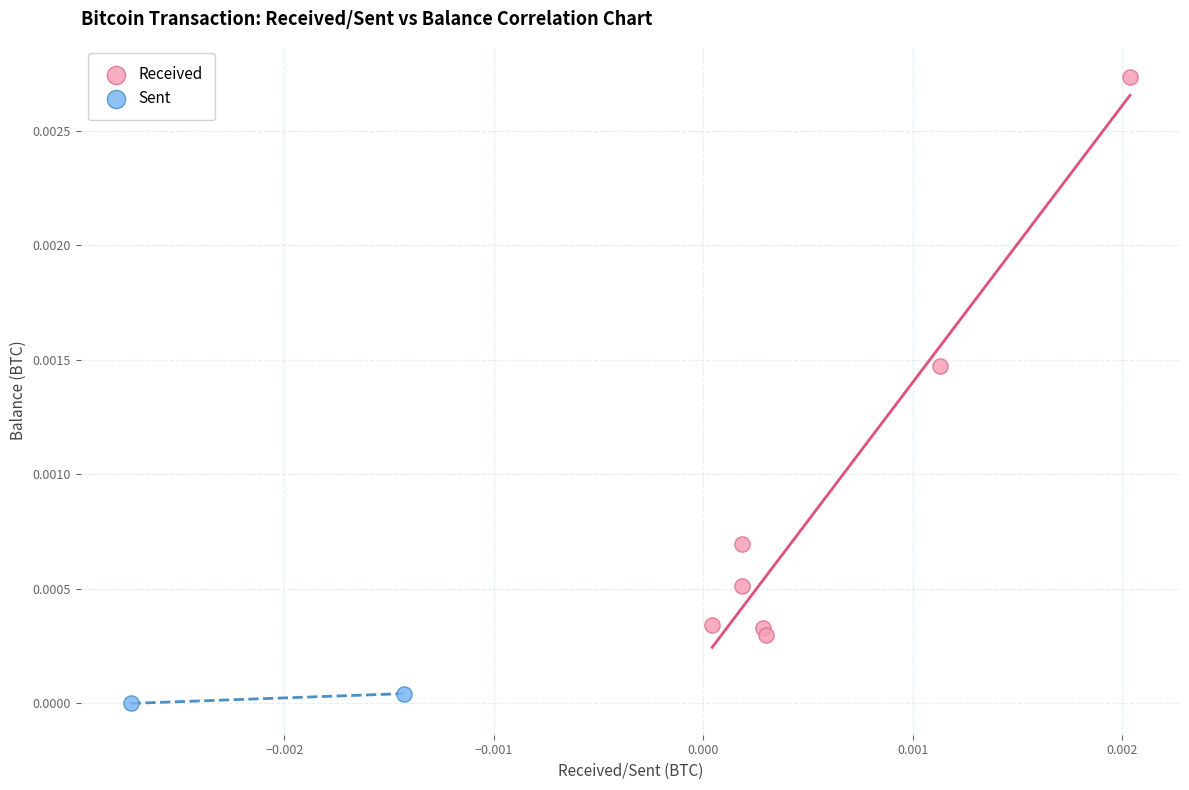

Which series reaches the maximum Y coordinate?

Received